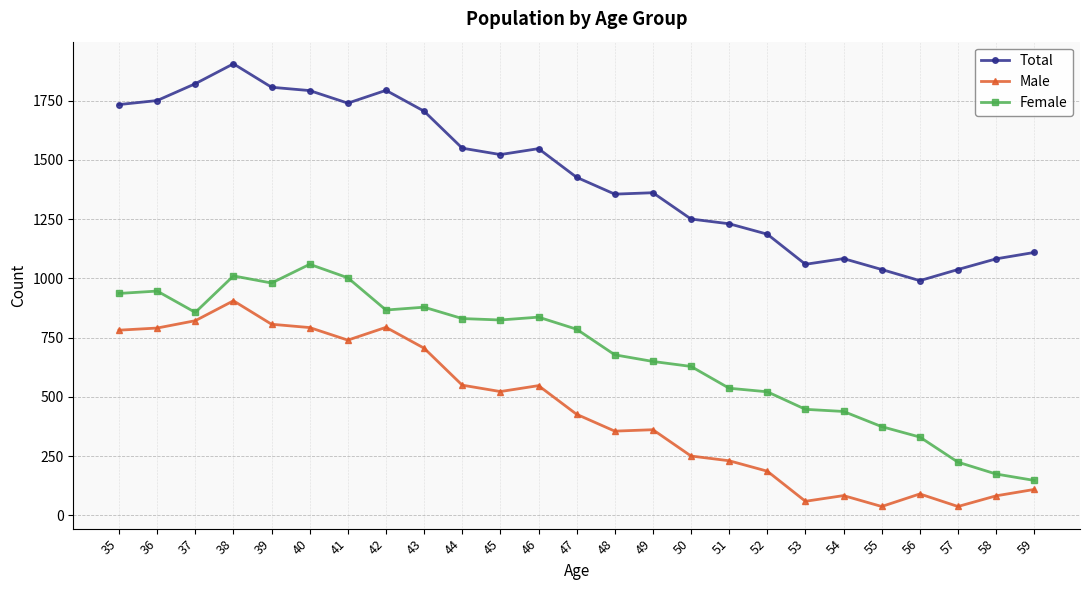

How many distinct data groups are displayed?

3